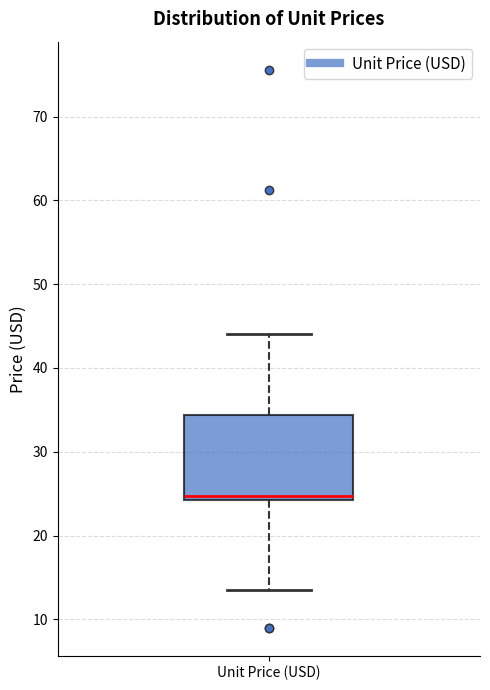

Read this box plot against the y-axis: the position of the median line, the range covered by the box, and the ends of both whiskers. The values are not printed on the chart, so give them approximately, as read against the axis.

median 25, box 24 to 34, whiskers 14 to 44